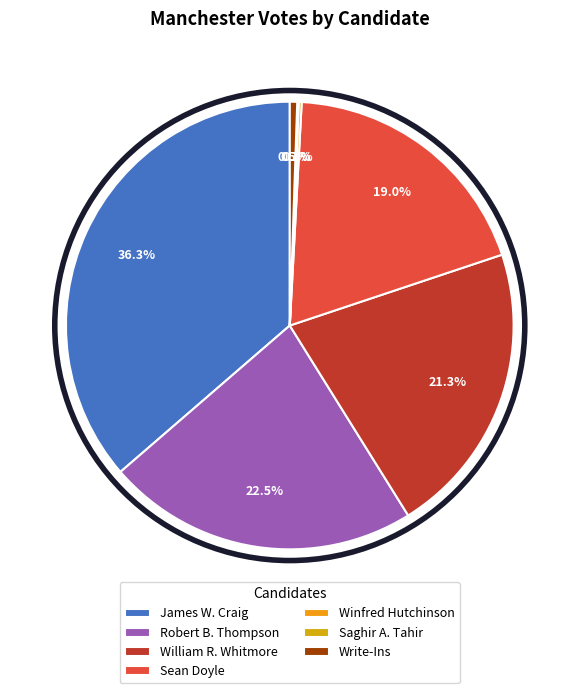

Count the number of slices in the pie.

7